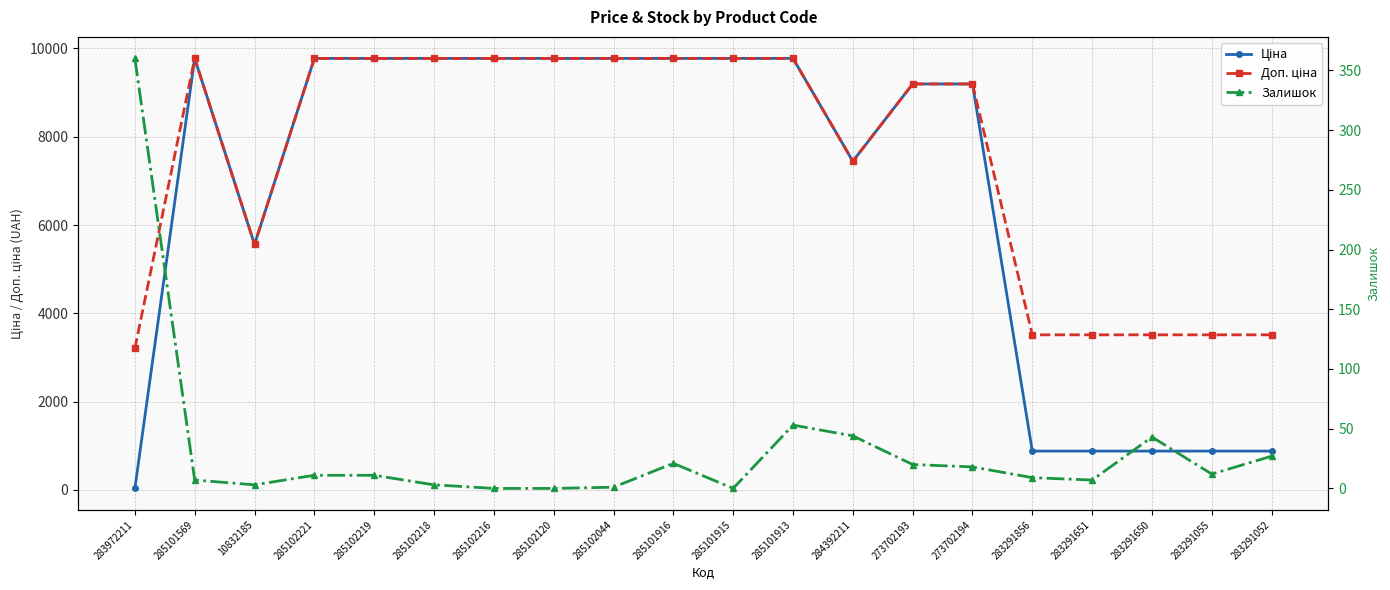

Which has a higher value, 273702193 or 283291052?

273702193